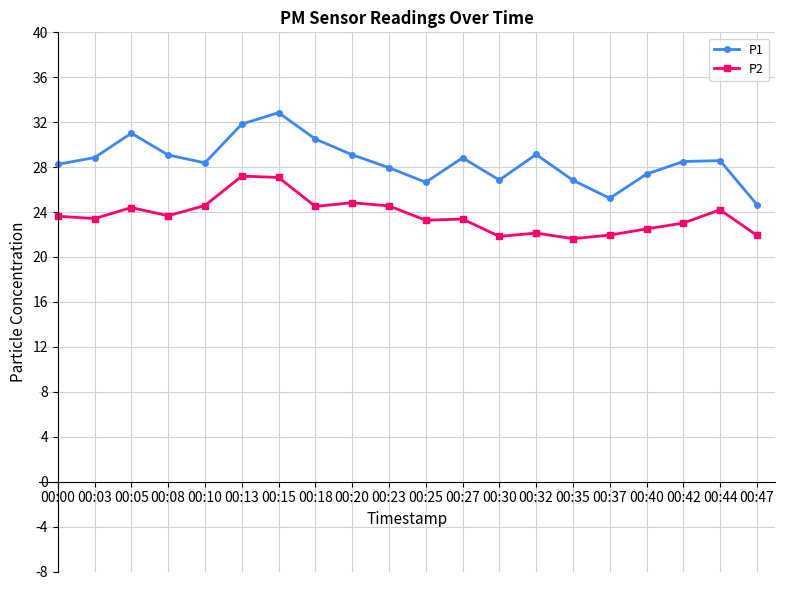

What is the spread (max minus min) of values at 00:40?

4.9